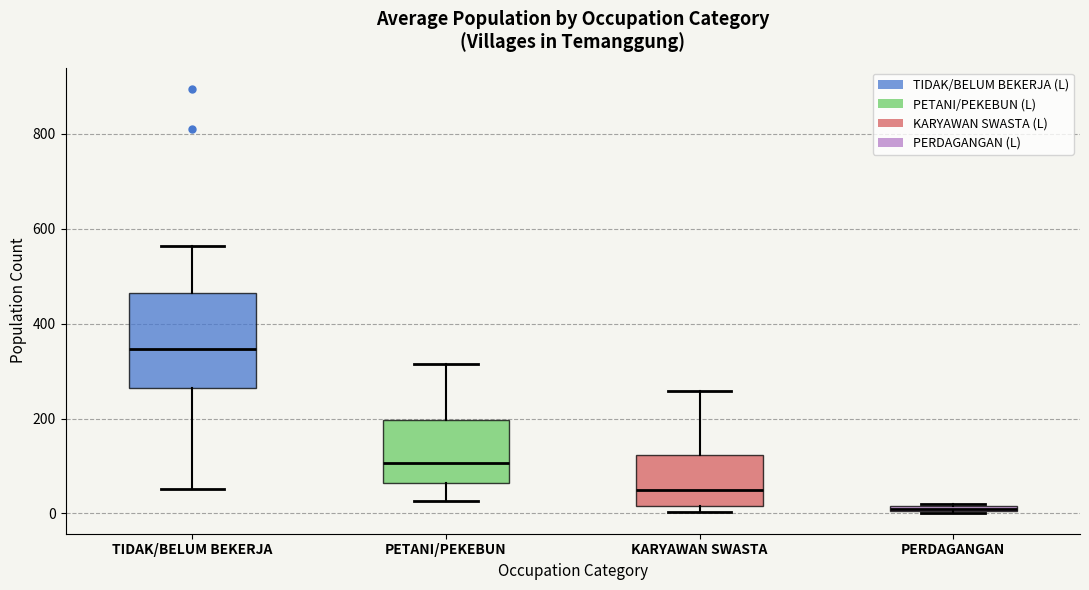

Where does the median line of the box for KARYAWAN SWASTA sit on the y-axis? The values are not printed on the chart, so give them approximately, as read against the axis.

60